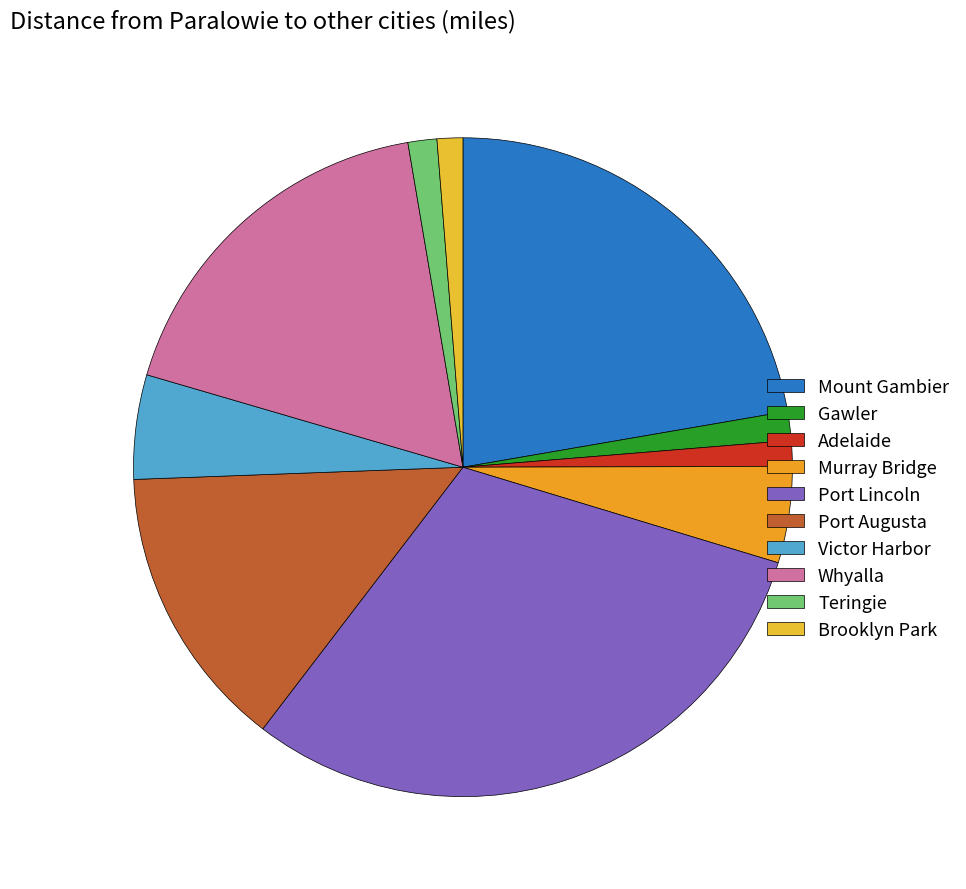

Is there a majority slice in this chart?

No